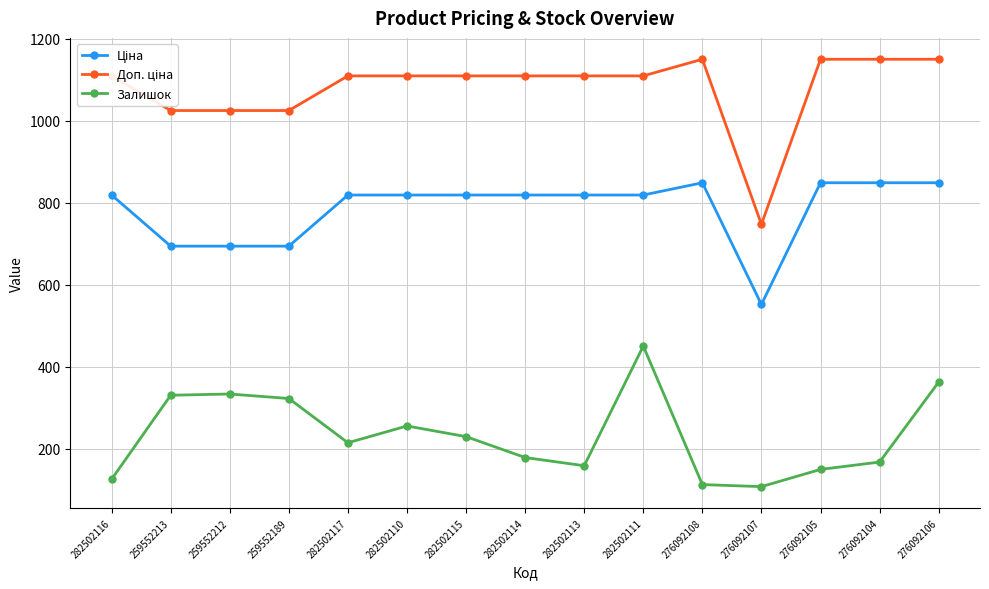

What position from the right is 282502113?

7